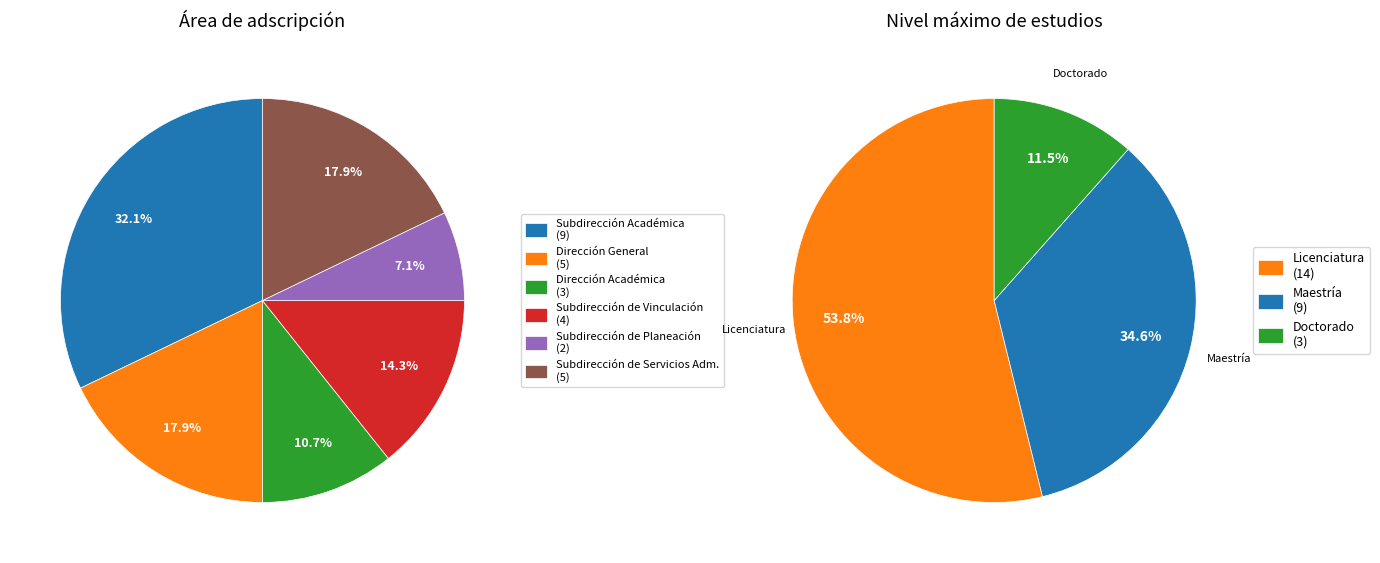

To the nearest percent, what is the difference between the largest and smallest slice percentages?

42%